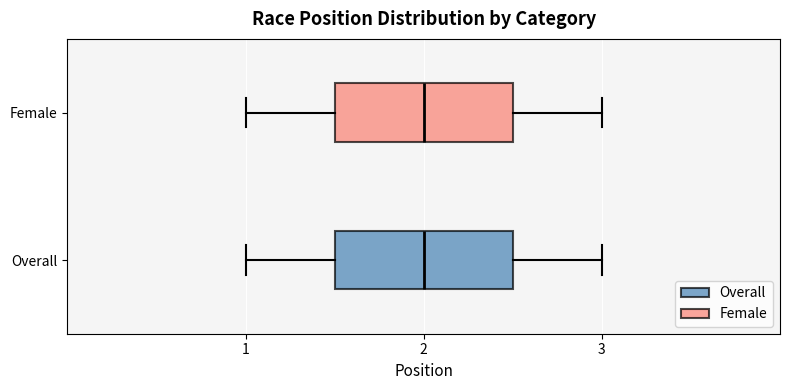

Where does the left whisker of the box for Overall end on the x-axis? The values are not printed on the chart, so give them approximately, as read against the axis.

1.0